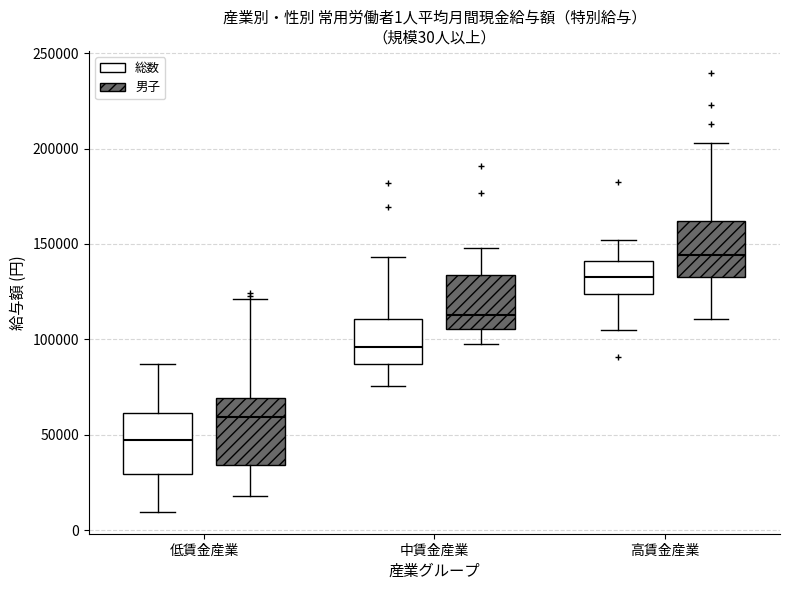

Which box's median line is the highest?

高賃金産業 (男子)